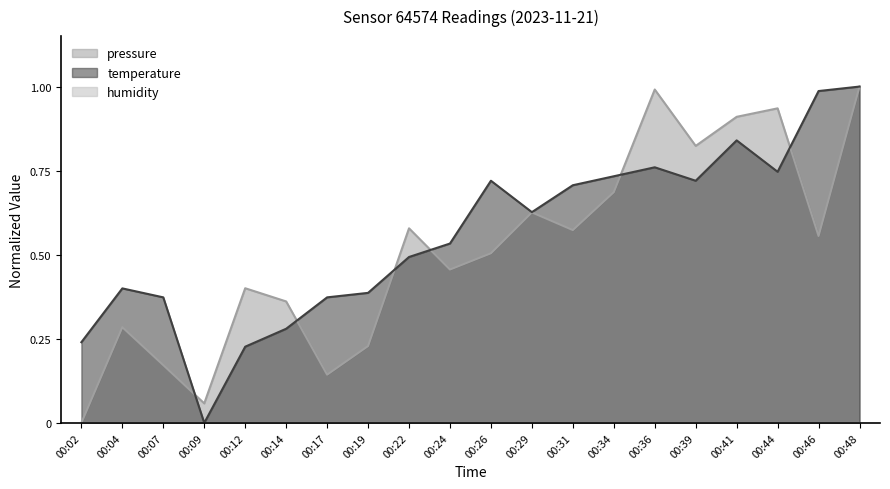

Between 00:02 and 00:48, which series saw the biggest shift?

pressure